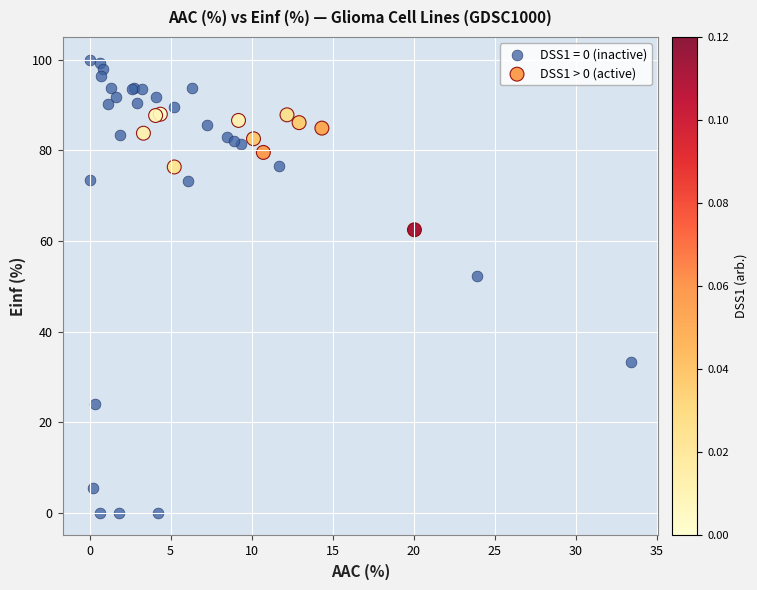

Which series has the largest Y range (max minus min)?

DSS1 = 0 (inactive)